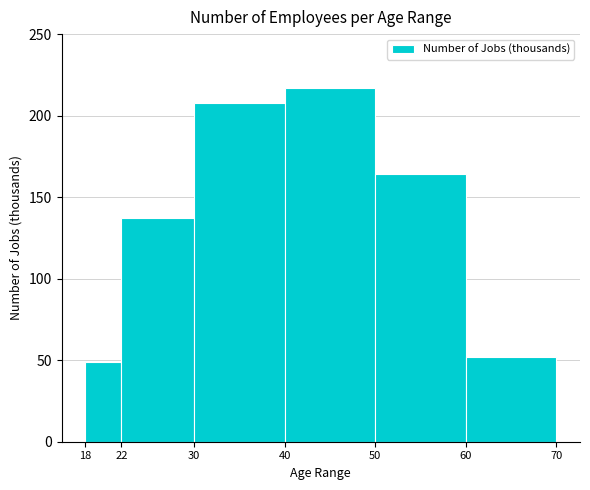

Reading left to right, transcribe this chart: for each bar, give the range it covers on the x-axis and its height. The values are not printed on the chart, so give them approximately, as read against the axis.

18 to 22: 50
22 to 30: 135
30 to 40: 210
40 to 50: 215
50 to 60: 165
60 to 70: 50